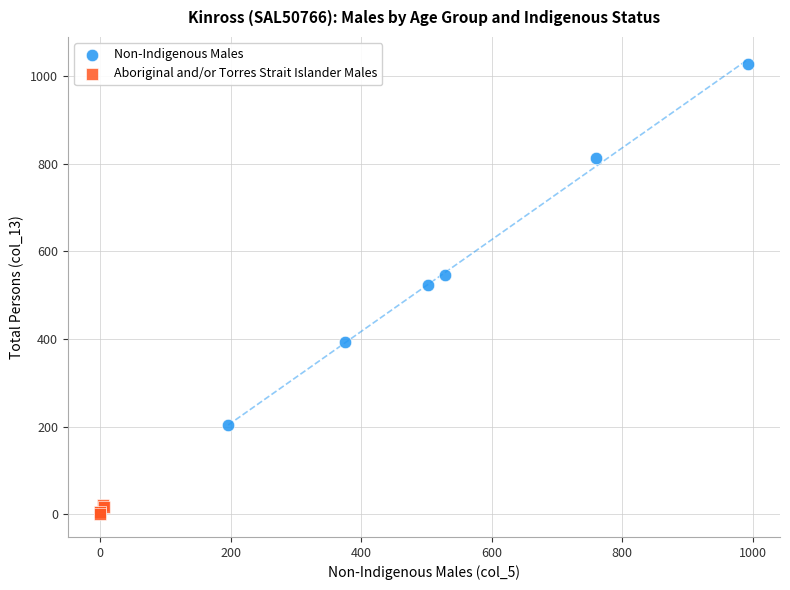

Which series has the widest spread of Y values?

Non-Indigenous Males